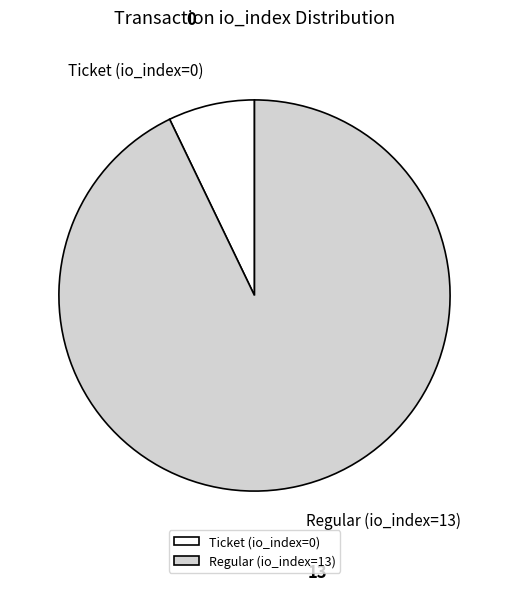

Is there a majority slice in this chart?

Yes